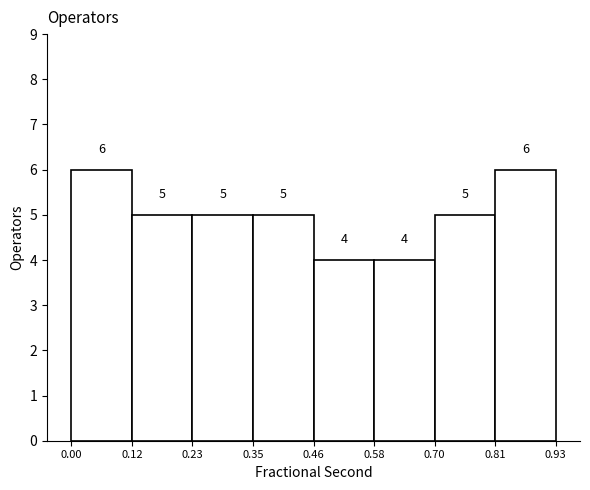

Reading left to right, transcribe this chart: for each bar, give the range it covers on the x-axis and its height.

0.00 to 0.12: 6
0.12 to 0.23: 5
0.23 to 0.35: 5
0.35 to 0.46: 5
0.46 to 0.58: 4
0.58 to 0.70: 4
0.70 to 0.81: 5
0.81 to 0.93: 6